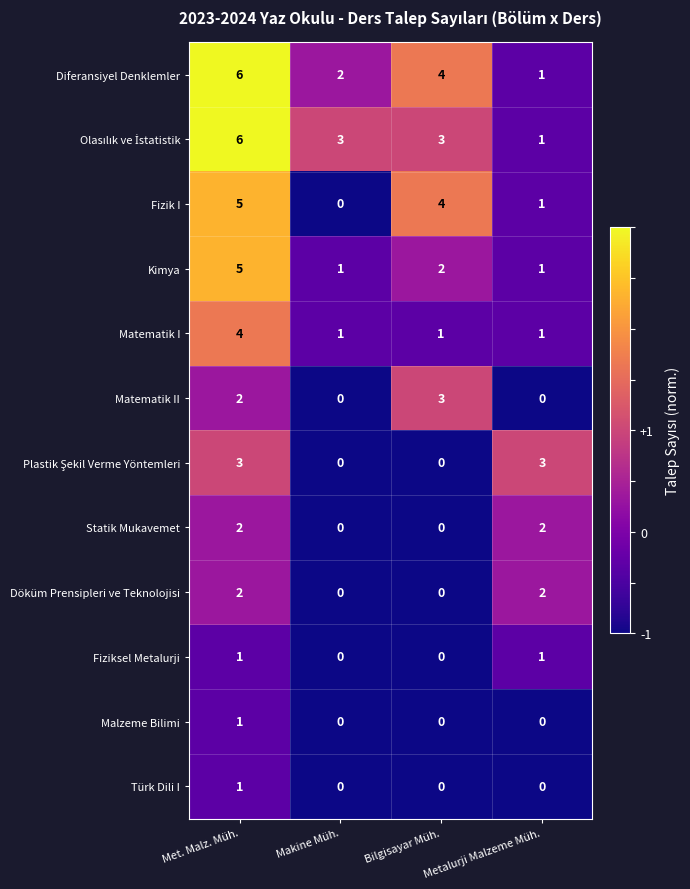

What is the sum of all Statik Mukavemet values?

4